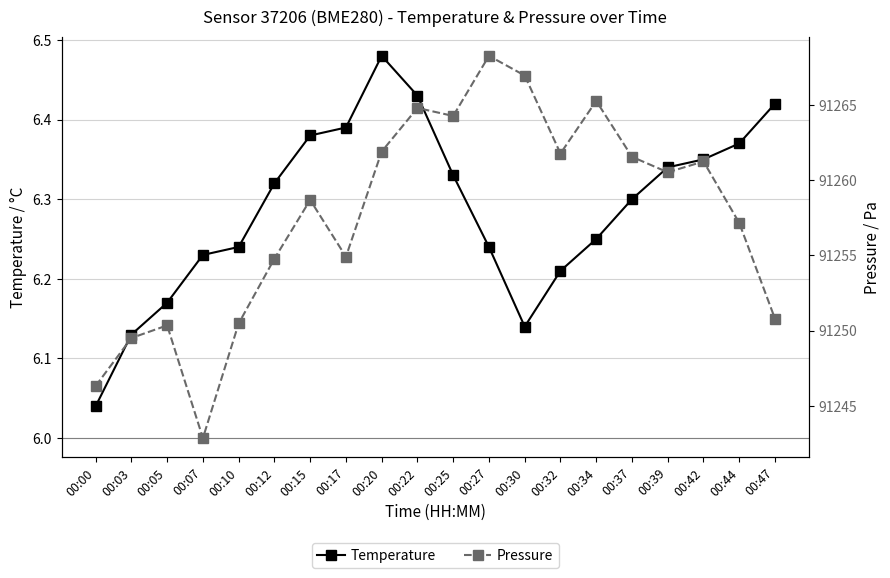

Is it true that Pressure equals 91261.2 at 00:42?

True